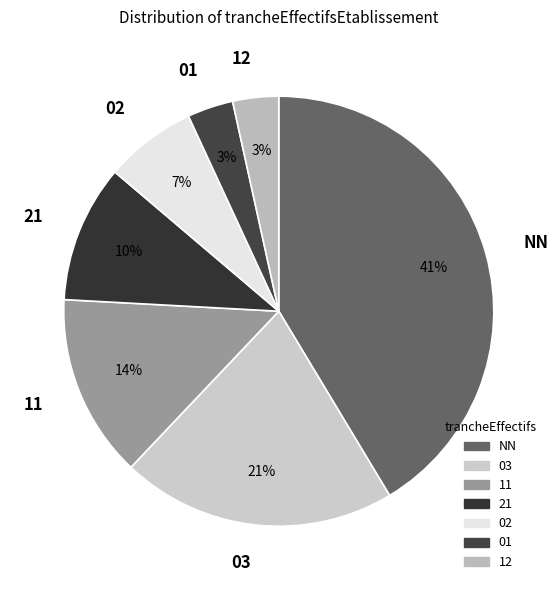

Is there any slice that represents more than half of the pie?

No